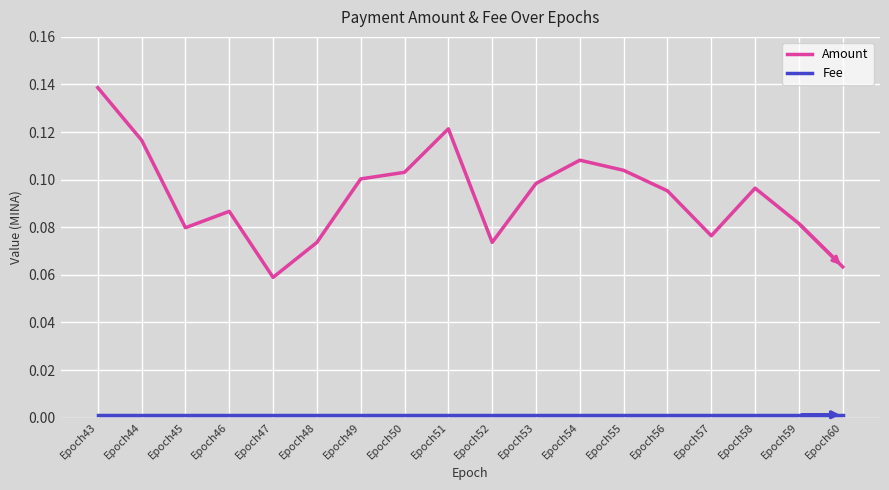

Which series has the widest spread of values?

Amount